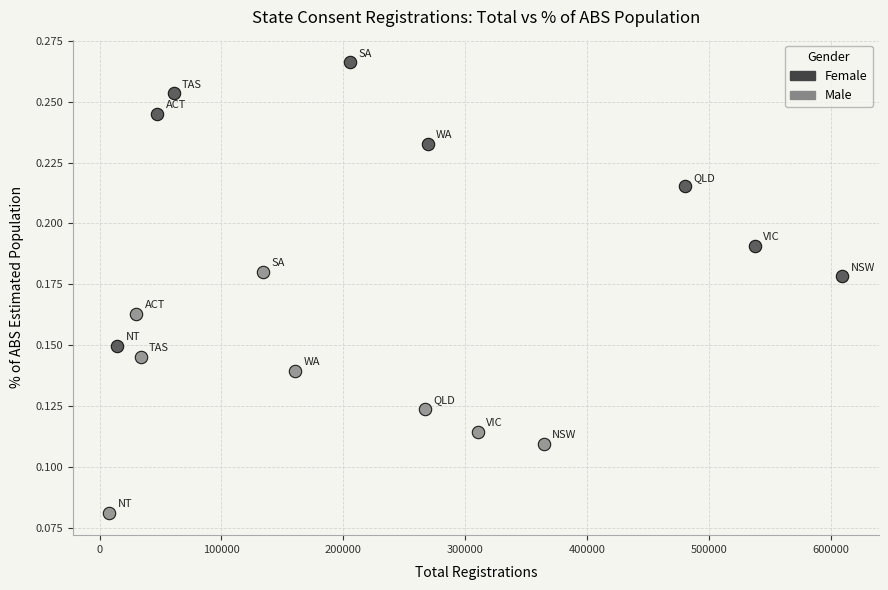

Which series reaches the minimum Y coordinate?

Male